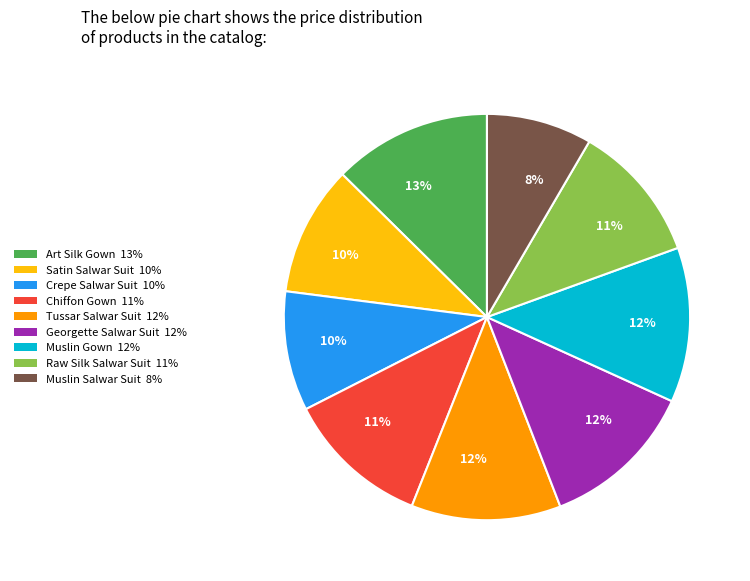

The Muslin Gown slice represents 12% of the pie. True or false?

True